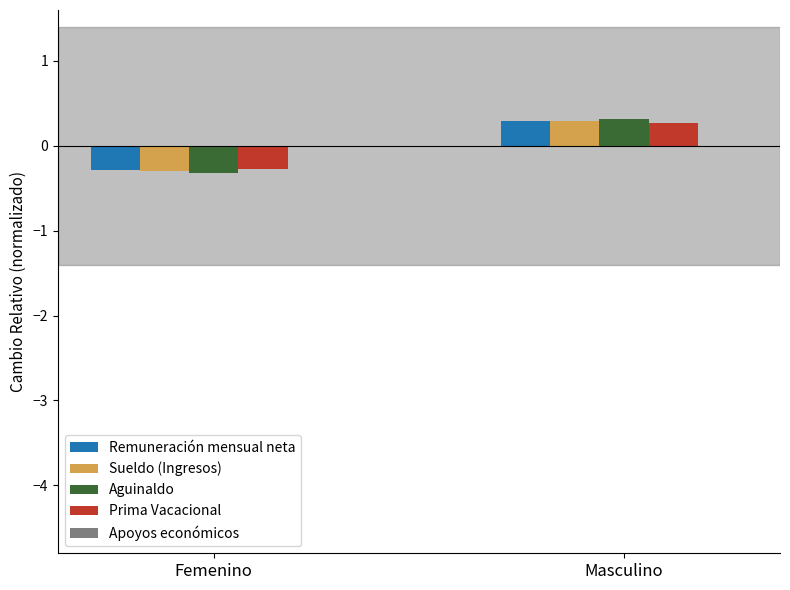

Which category has the lowest value in the Aguinaldo series?

Femenino